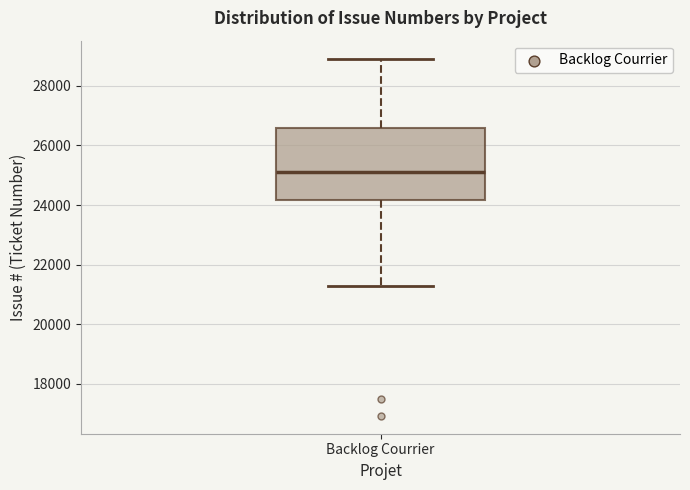

Where does the lower whisker of the box for Backlog Courrier end on the y-axis? The values are not printed on the chart, so give them approximately, as read against the axis.

21200